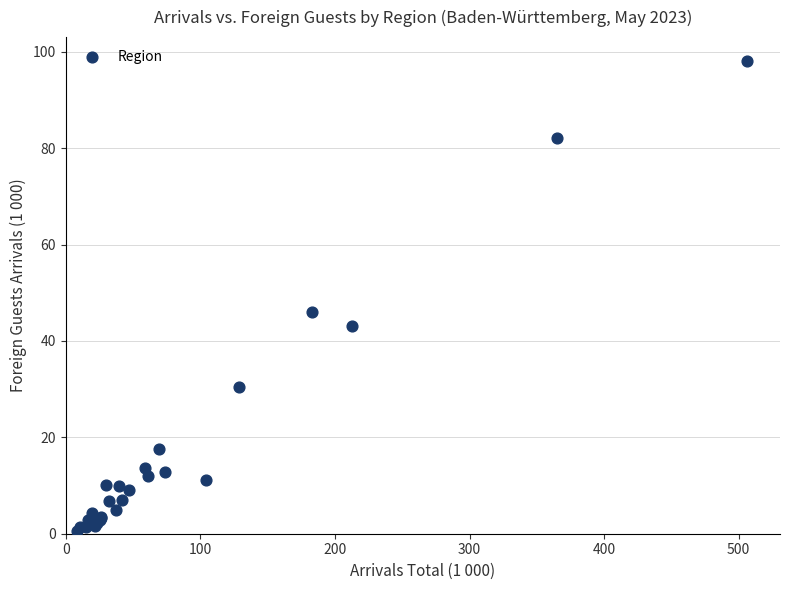

What Y value in the scatter plot is closest to 49?

46.0